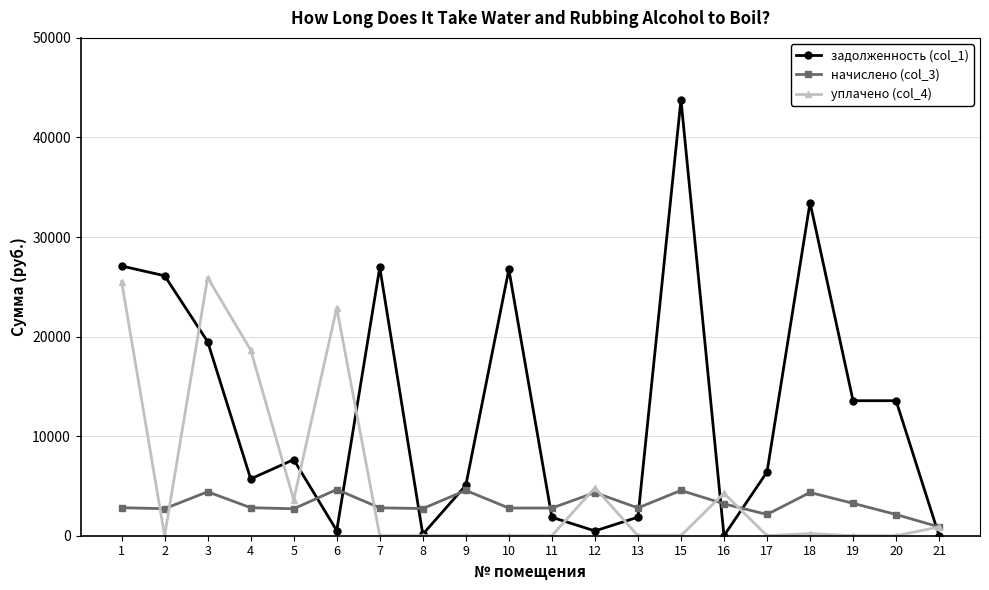

How many intersections are there between начислено (col_3) and задолженность (col_1)?

9